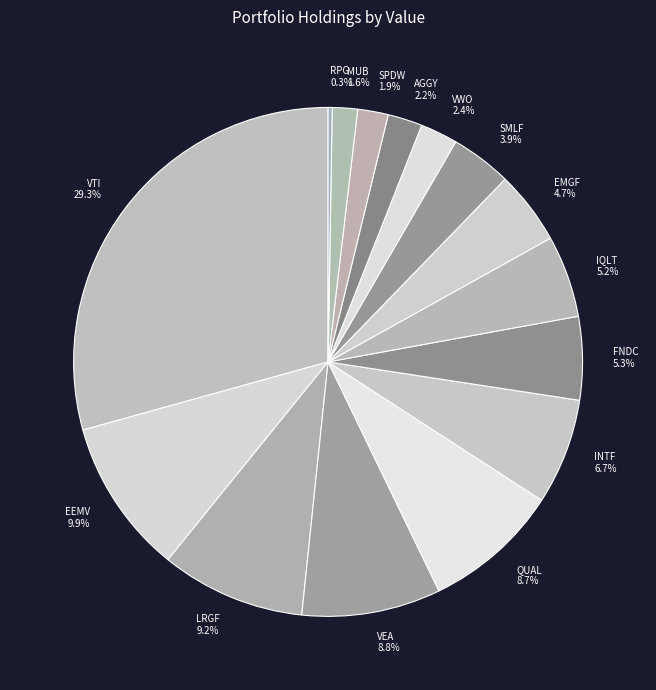

True or false: QUAL accounts for 1% of the total.

False